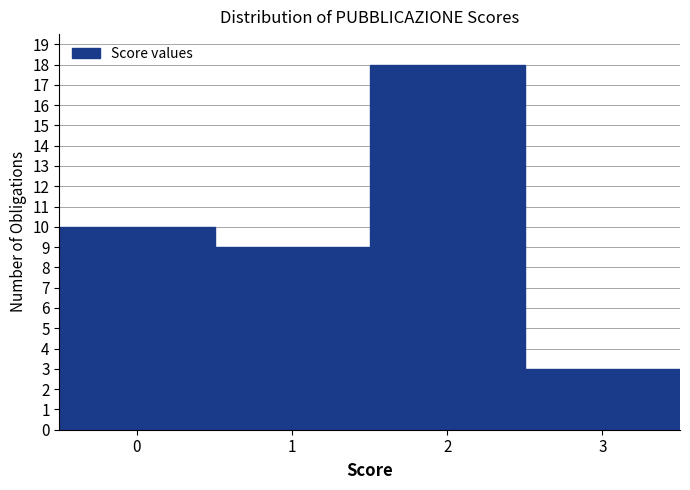

Reading left to right, transcribe all the data shown in this chart.

10	9	18	3